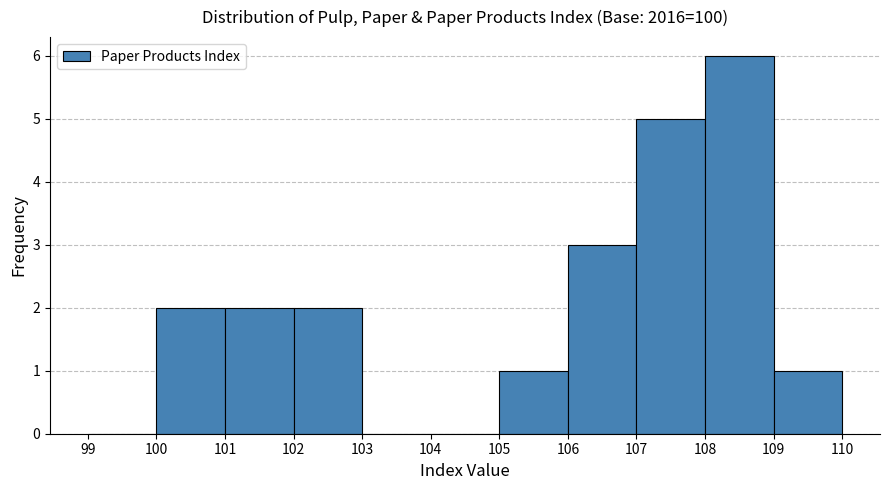

Reading left to right, list every bar in this chart as the range it spans on the x-axis followed by its height. The values are not printed on the chart, so give them approximately, as read against the axis.

99 to 100: 0
100 to 101: 2
101 to 102: 2
102 to 103: 2
103 to 104: 0
104 to 105: 0
105 to 106: 1
106 to 107: 3
107 to 108: 5
108 to 109: 6
109 to 110: 1